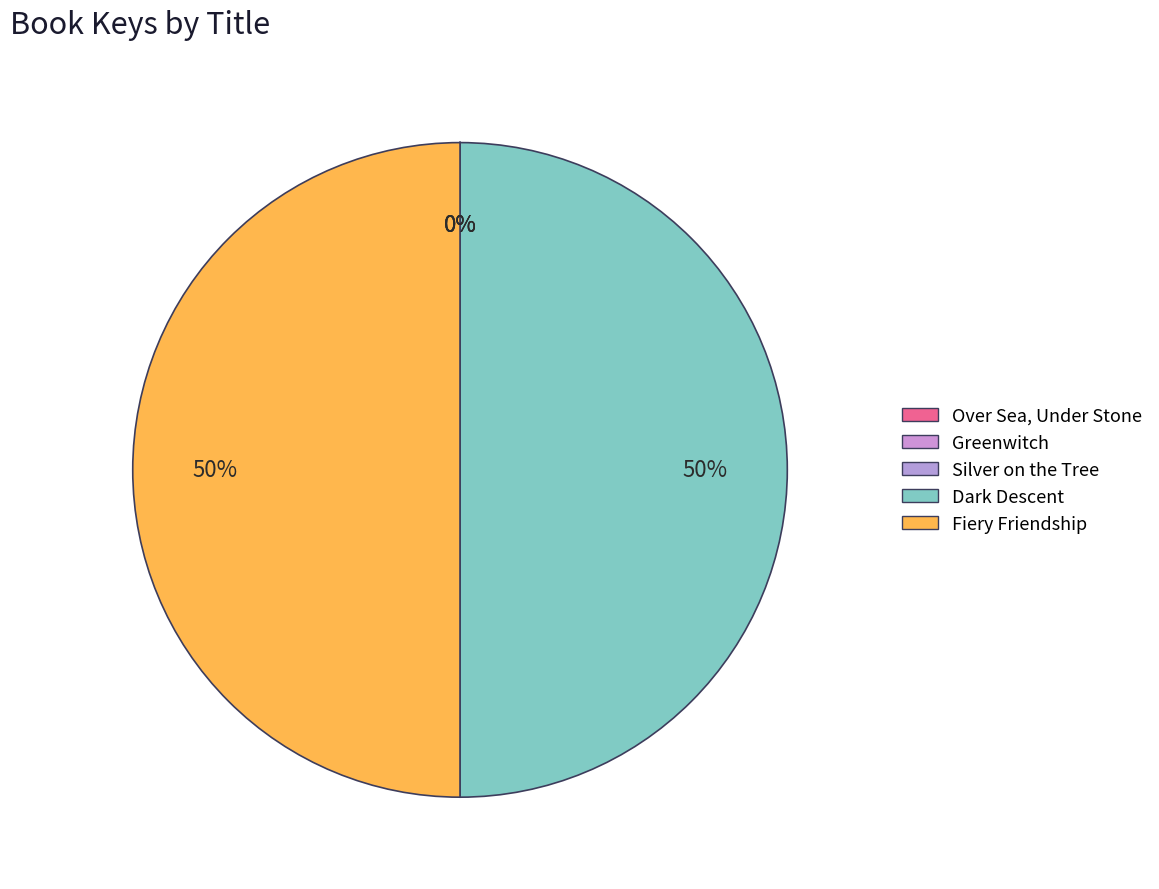

What is the largest slice in the pie chart?

Dark Descent